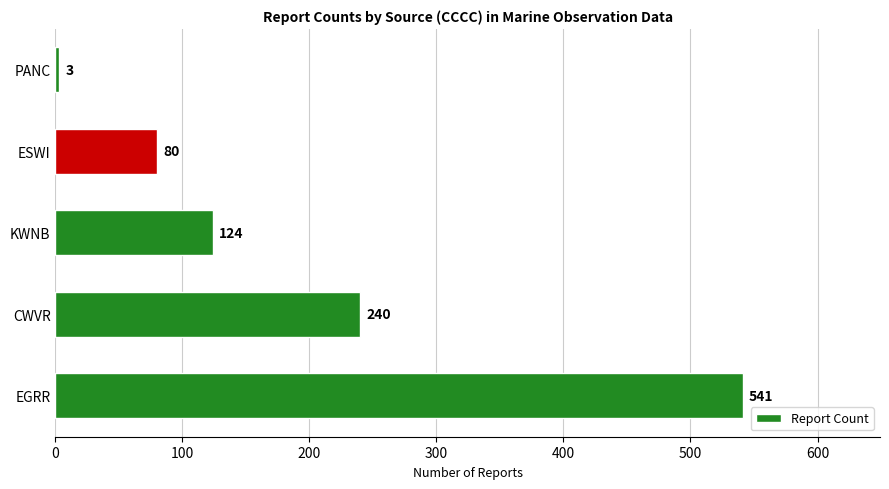

What is the maximum value shown in the chart?

541